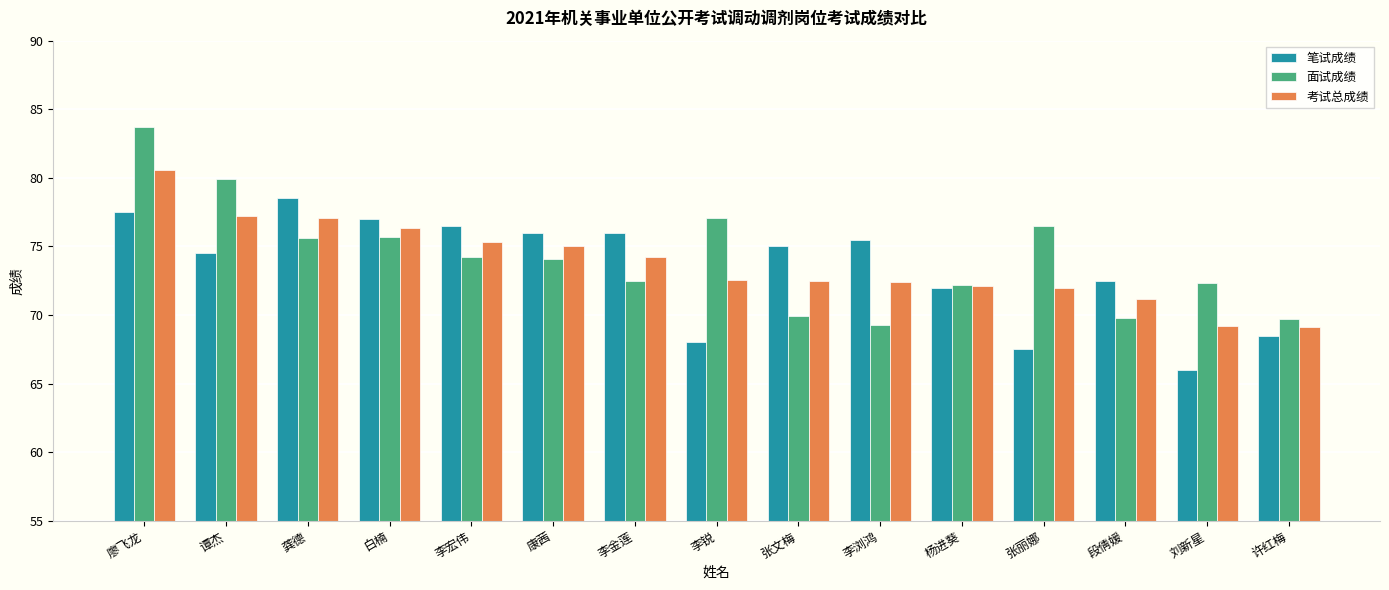

What is the maximum value for 考试总成绩?

80.6